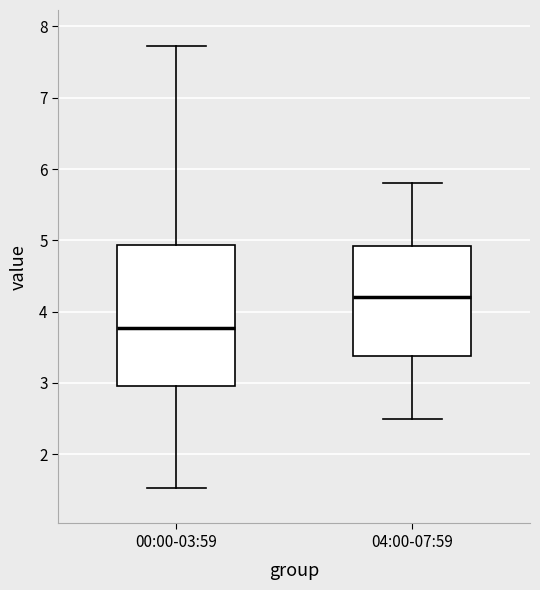

Reading left to right, read every box against the y-axis: the position of its median line, the range the box covers, and the ends of its whiskers. The values are not printed on the chart, so give them approximately, as read against the axis.

00:00-03:59: median 3.8, box 3.0 to 4.9, whiskers 1.5 to 7.7
04:00-07:59: median 4.2, box 3.4 to 4.9, whiskers 2.5 to 5.8